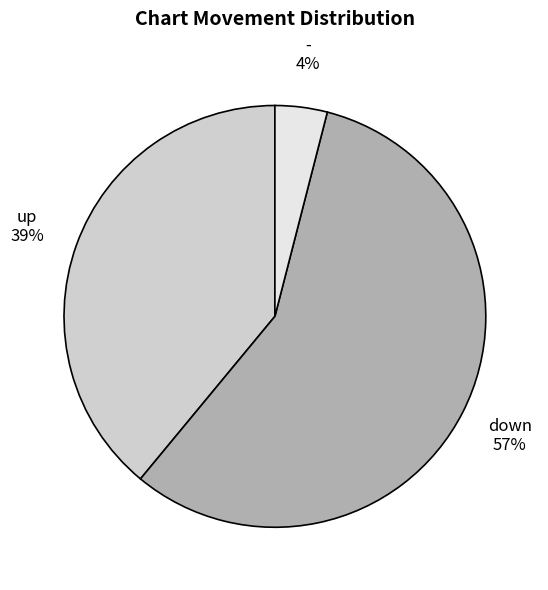

Count the number of slices in the pie.

3